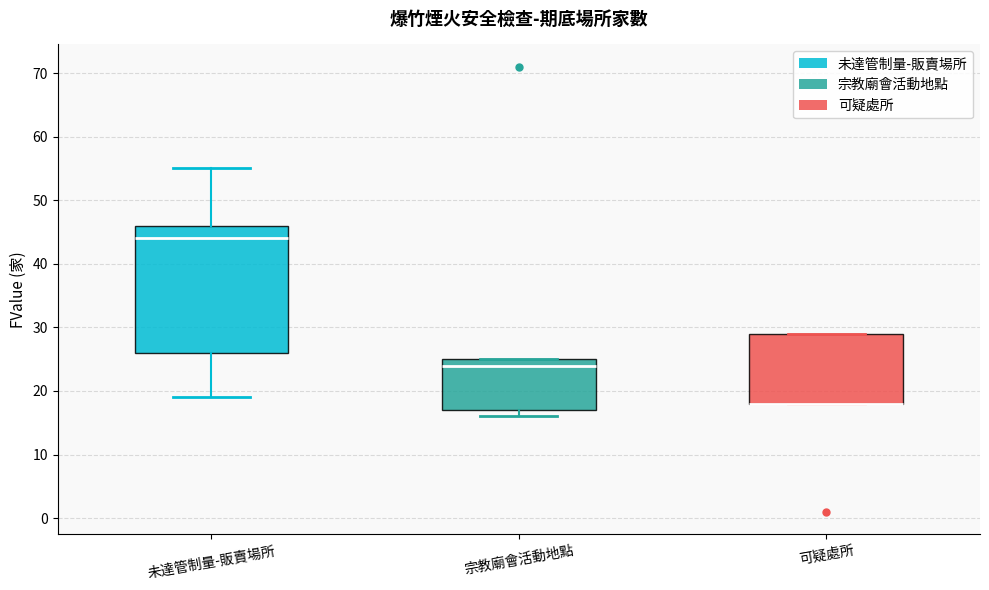

Reading left to right, transcribe this box plot: for each box, give where its median line is, the range the box spans, and where its two whiskers end, as read against the y-axis. The values are not printed on the chart, so give them approximately, as read against the axis.

未達管制量-販賣場所: median 44, box 26 to 46, whiskers 19 to 55
宗教廟會活動地點: median 24, box 17 to 25, whiskers 16 to 25
可疑處所: median 18 (drawn on the box's lower edge), box 18 to 29, whiskers 18 to 29